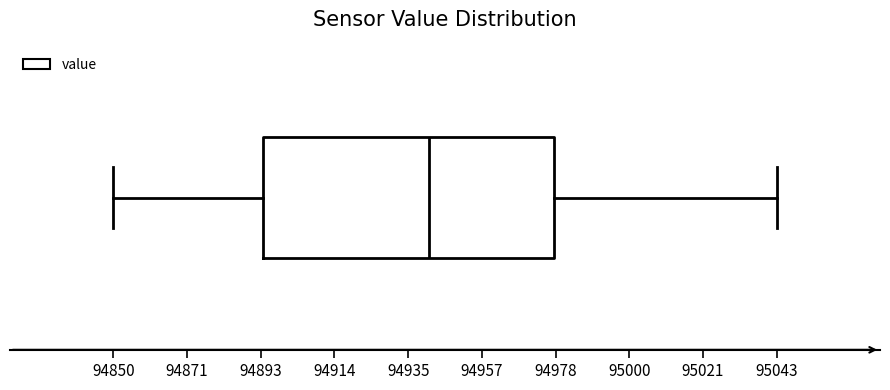

Transcribe this box plot: give where the median line is, the range the box spans, and where the two whiskers end, as read against the x-axis. The values are not printed on the chart, so give them approximately, as read against the axis.

median 94940, box 94895 to 94980, whiskers 94850 to 95045